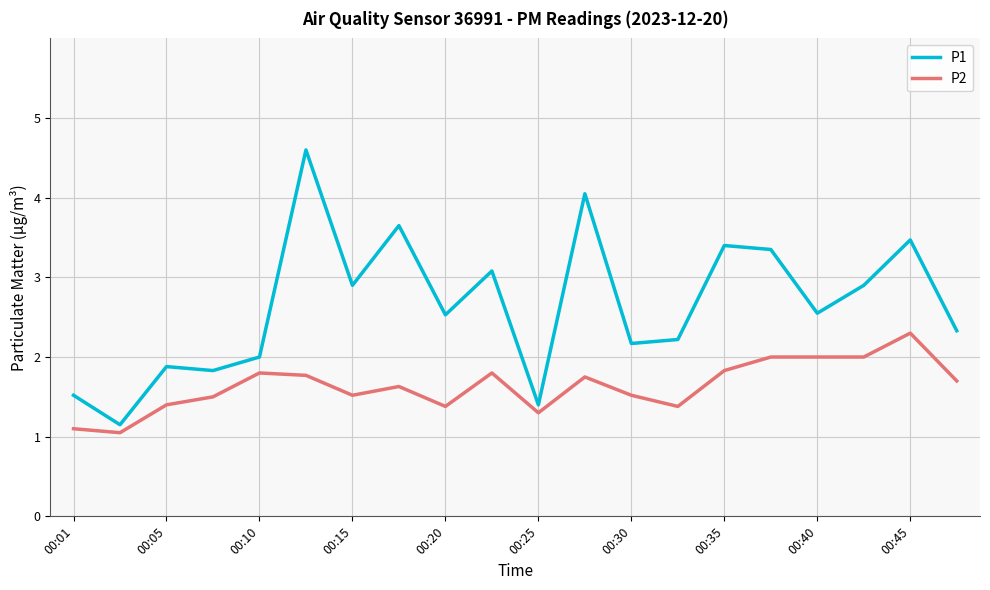

Which series has the widest spread of values?

P1